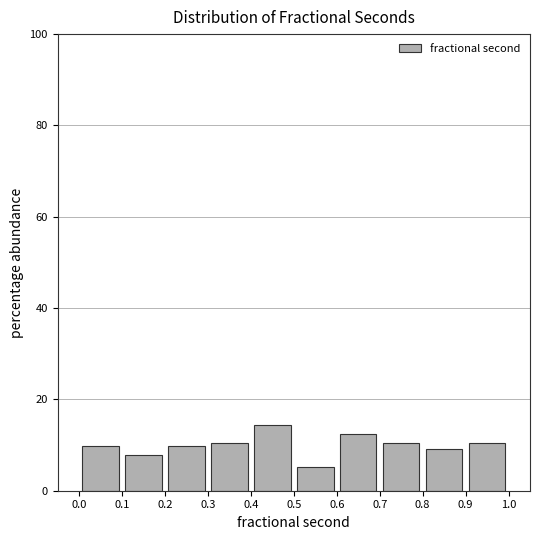

What is the height of the bar covering 0.9 to 1.0 on the x-axis? The values are not printed on the chart, so give them approximately, as read against the axis.

10